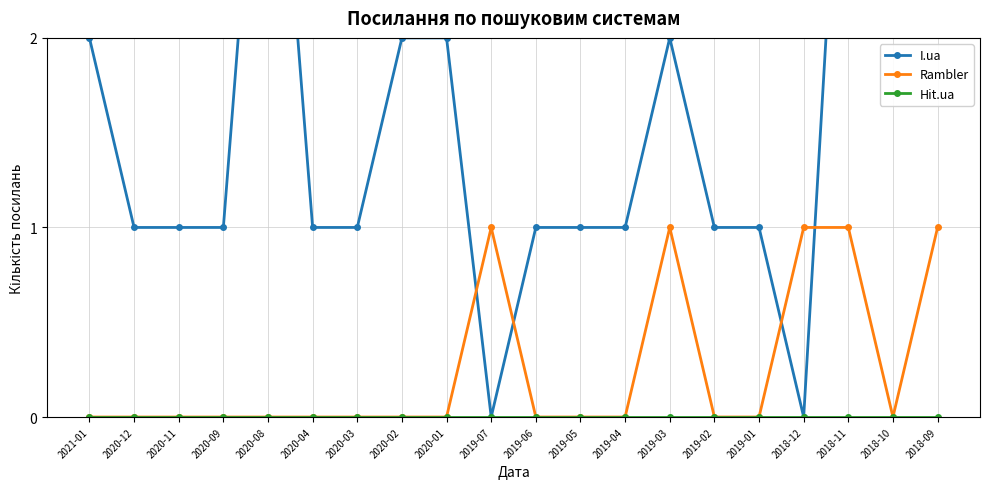

What is the sum of the Rambler values at 2020-03 and 2018-12?

1